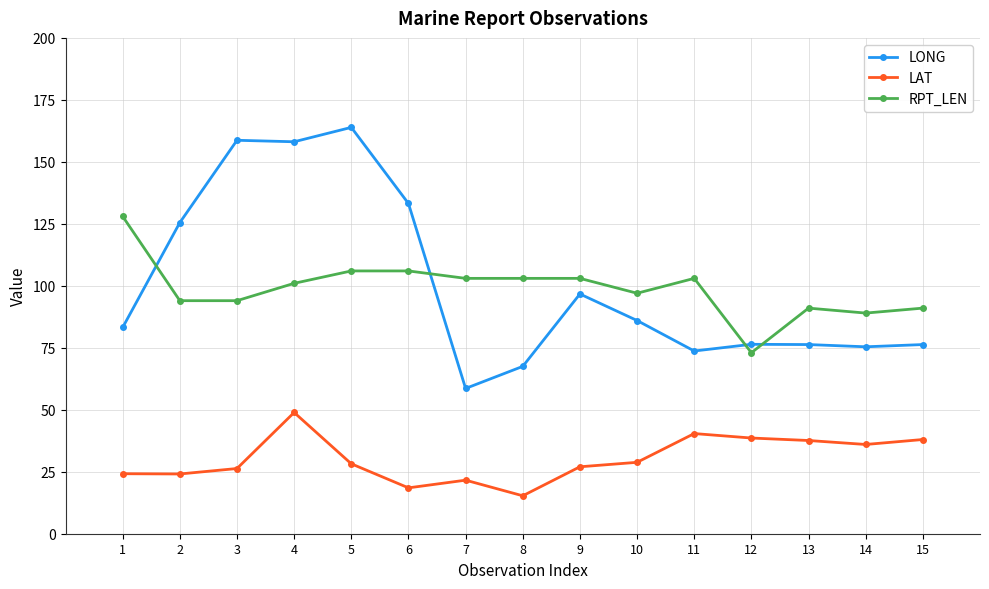

What is the lowest value of the LAT series?

15.3